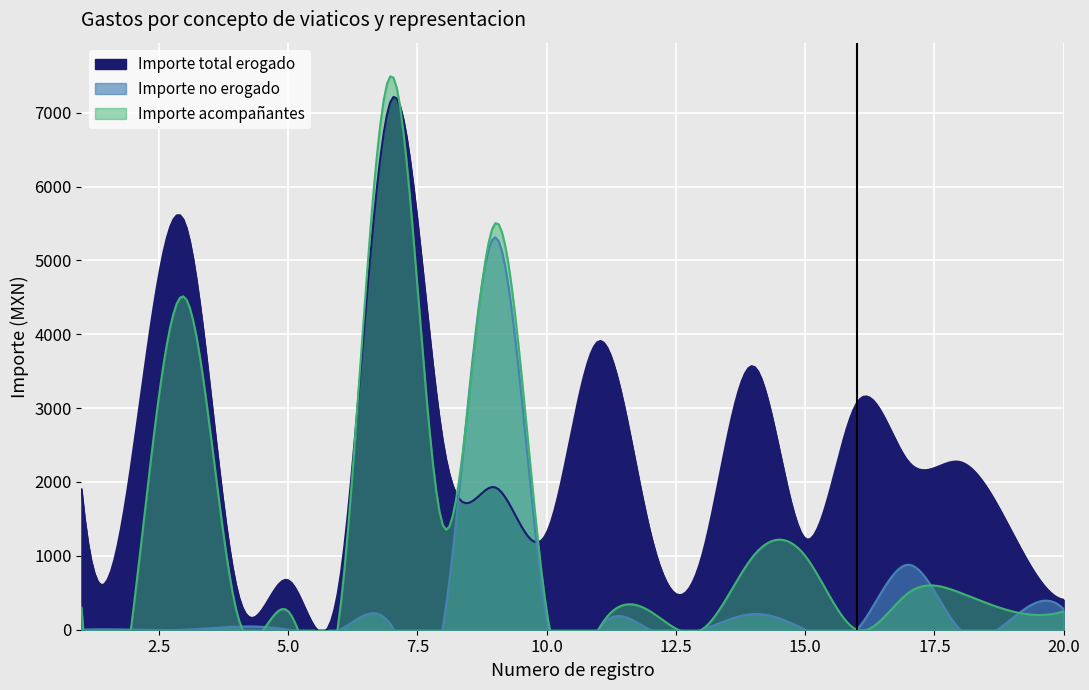

What is the sum of all Importe no erogado values?

7098.2